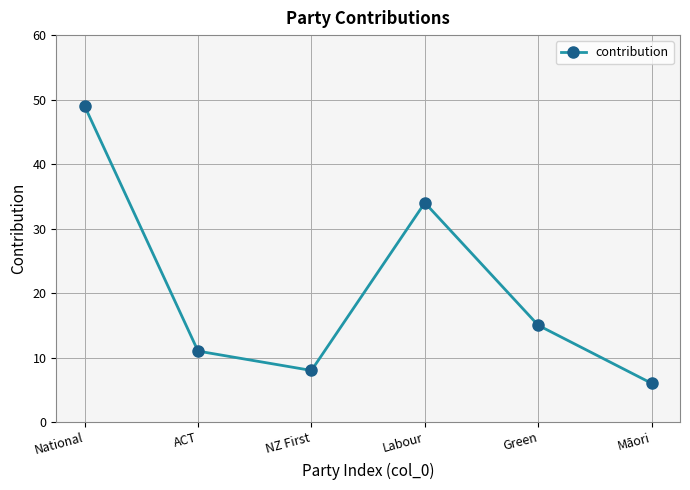

At which label does the data first exceed 15?

National